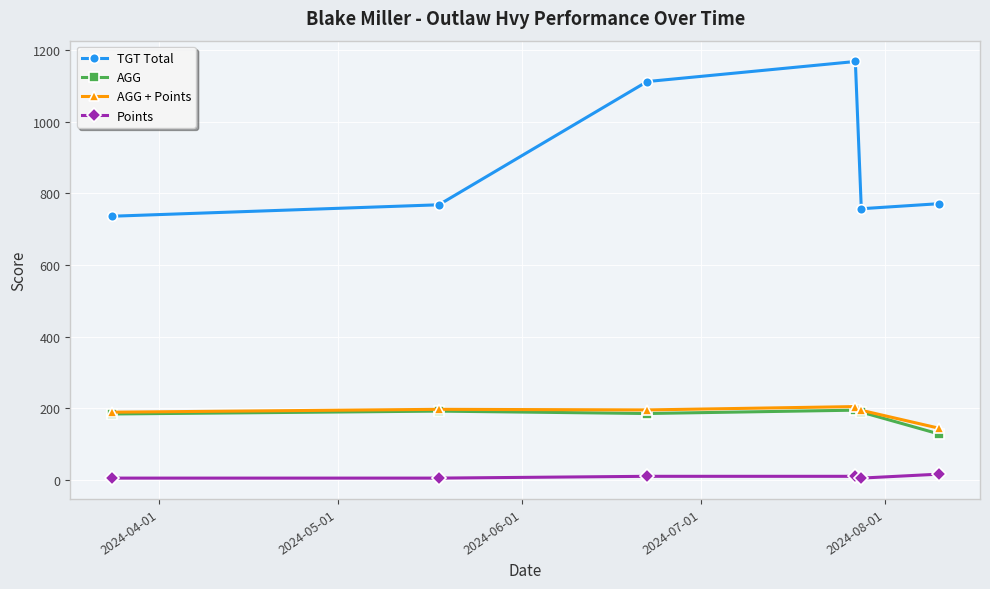

What is the value of the AGG + Points point at the 1st from the left?

189.0